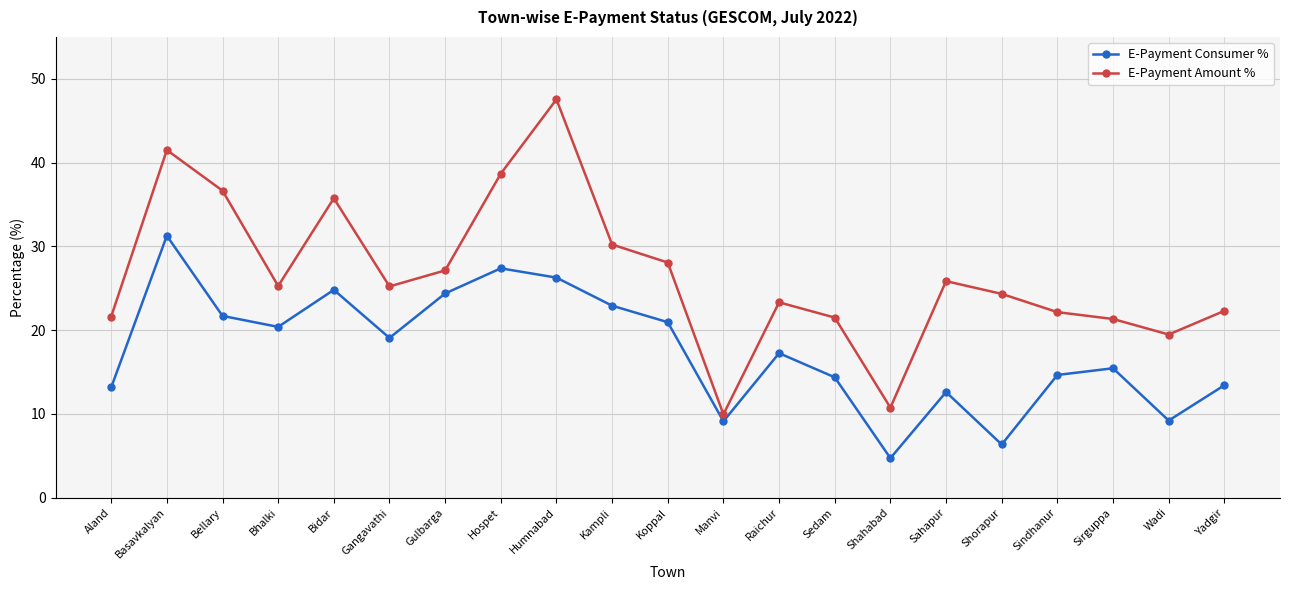

Is it true that E-Payment Amount % equals 7.4 at Gangavathi?

False